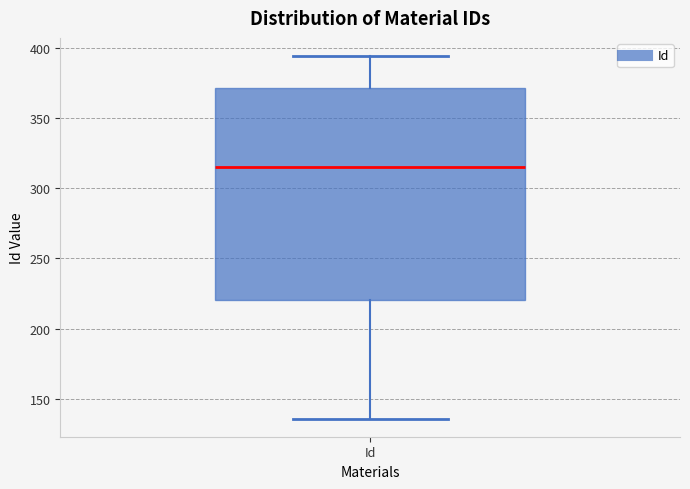

Where does the upper whisker of the box for Id end on the y-axis? The values are not printed on the chart, so give them approximately, as read against the axis.

395